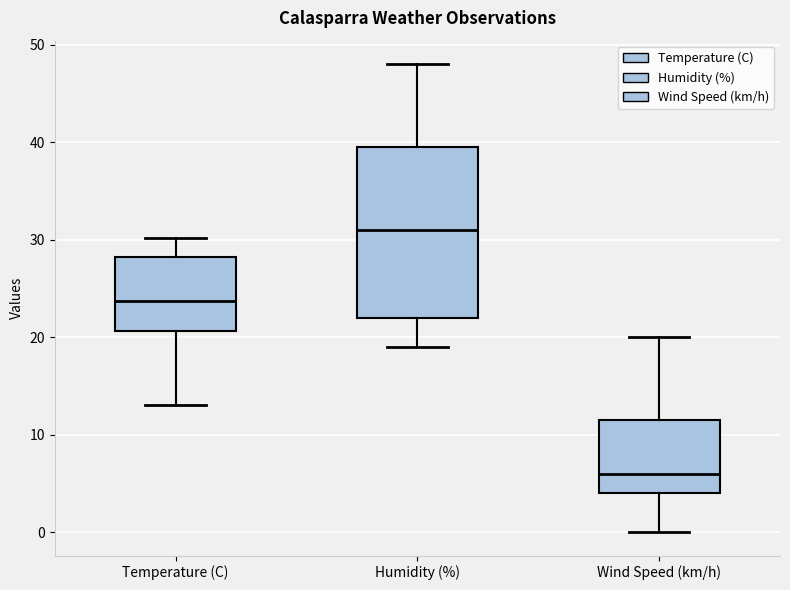

Reading left to right, transcribe this box plot: for each box, give where its median line is, the range the box spans, and where its two whiskers end, as read against the y-axis. The values are not printed on the chart, so give them approximately, as read against the axis.

Temperature (C): median 24, box 21 to 28, whiskers 13 to 30
Humidity (%): median 31, box 22 to 40, whiskers 19 to 48
Wind Speed (km/h): median 6, box 4 to 12, whiskers 0 to 20